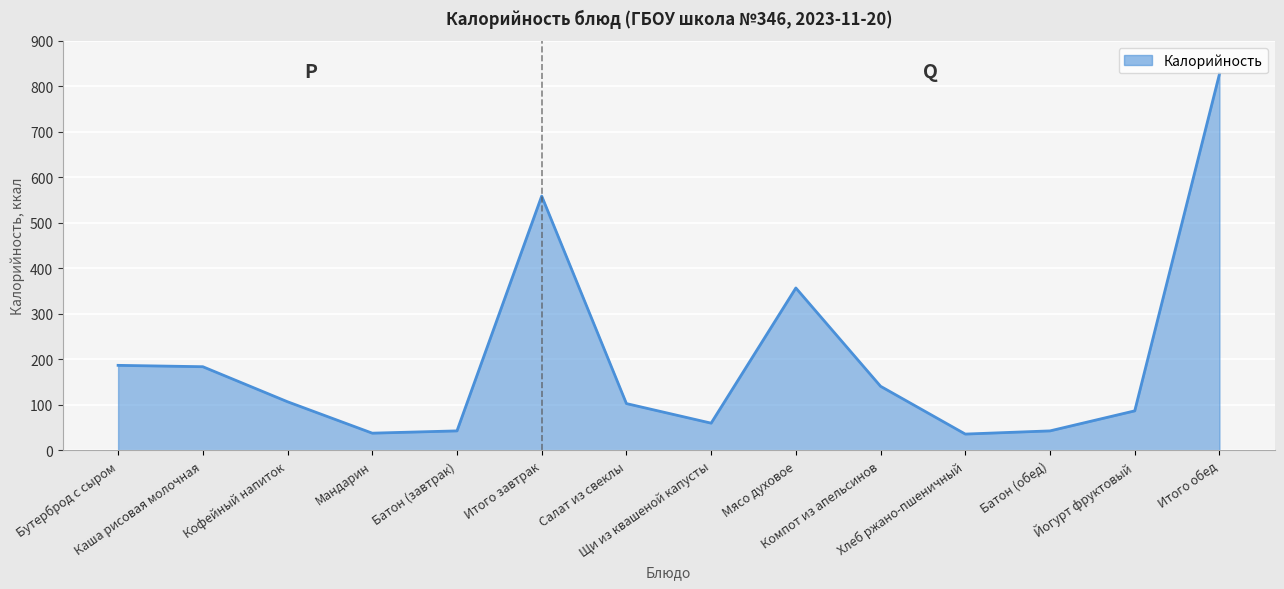

What is the change in value from Щи из квашеной капусты to Батон (обед)?

-17